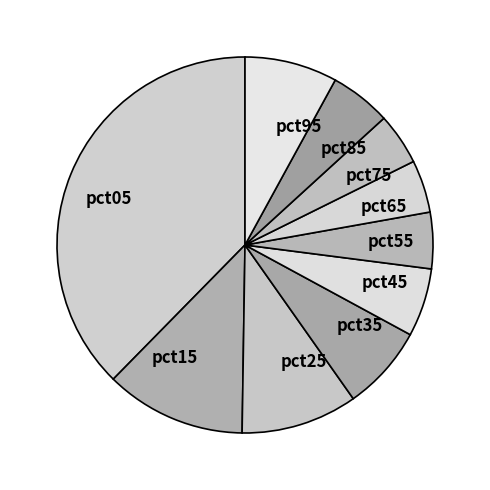

Which has a higher value, pct55 or pct05?

pct05